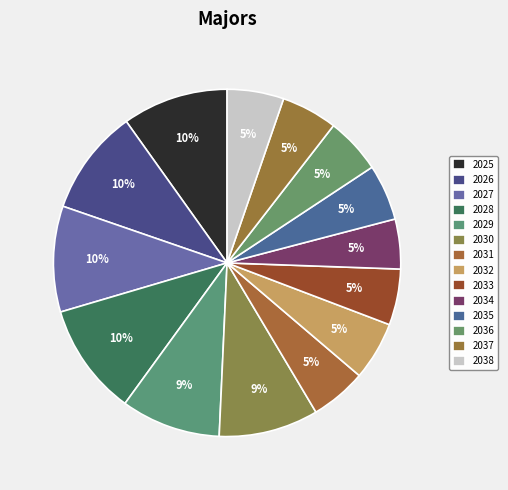

What is the smallest slice in the pie chart?

2034